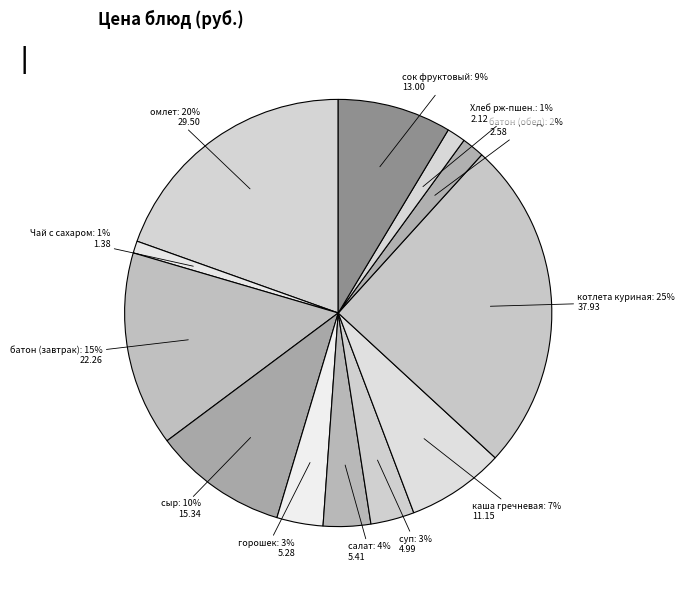

To the nearest percent, what is the average slice percentage?

8%